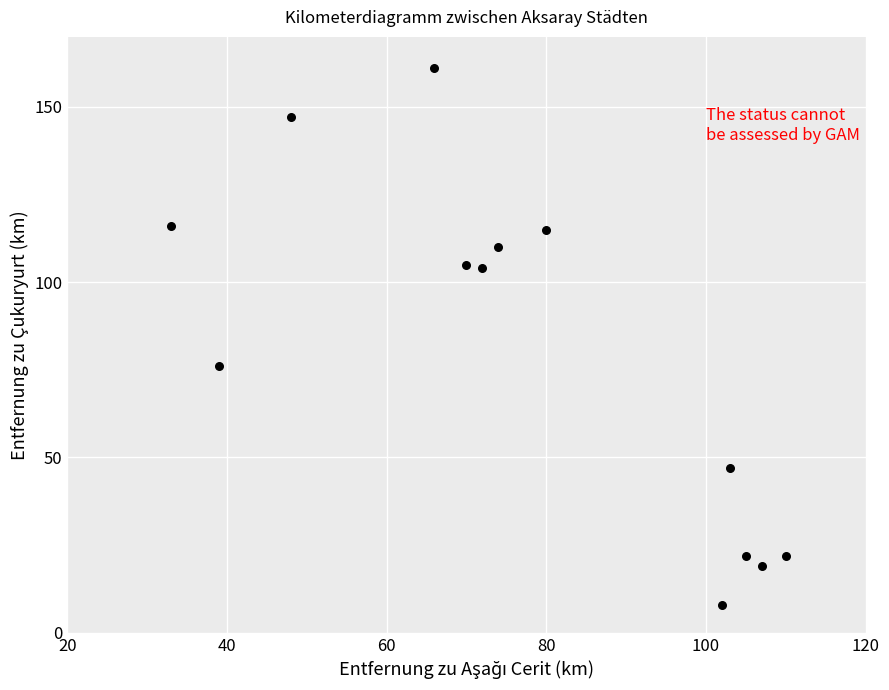

What is the range of Y values (max minus min)?

153